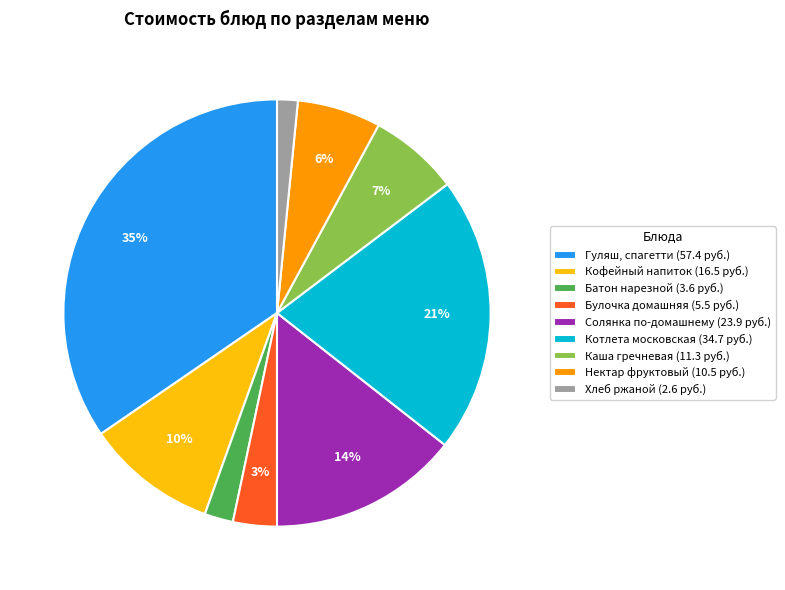

What percentage is the Нектар фруктовый slice, to the nearest percent?

6%